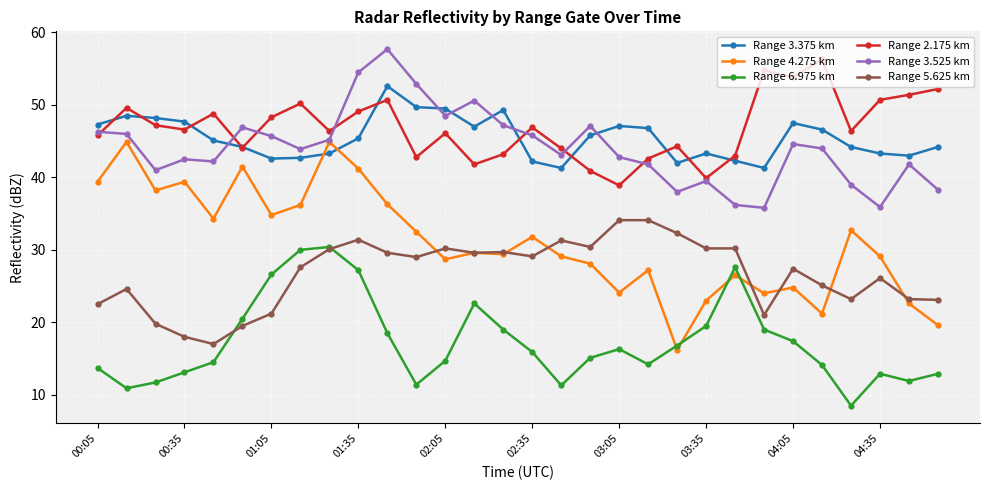

How many times do Range 4.275 km and Range 6.975 km cross each other?

4